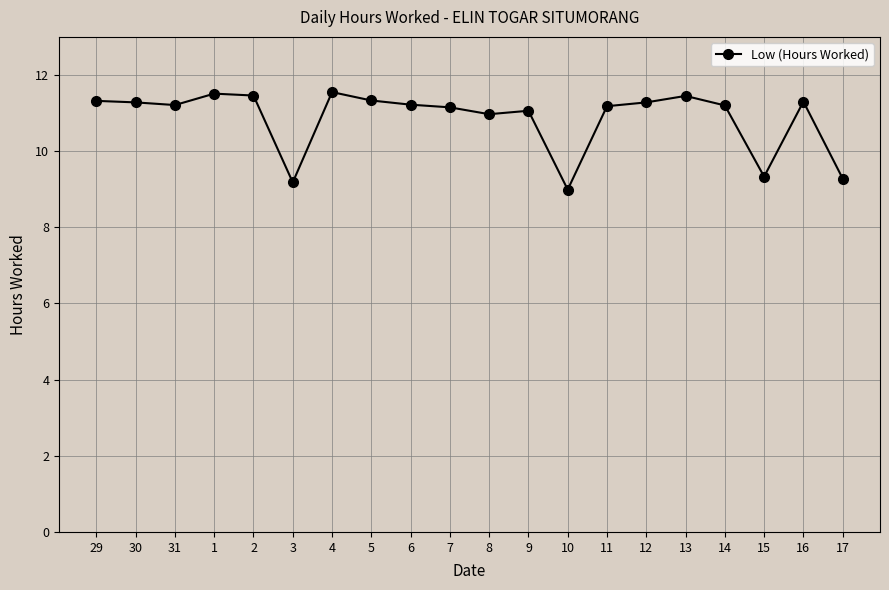

What is the change in value from 30 to 2?

+0.2